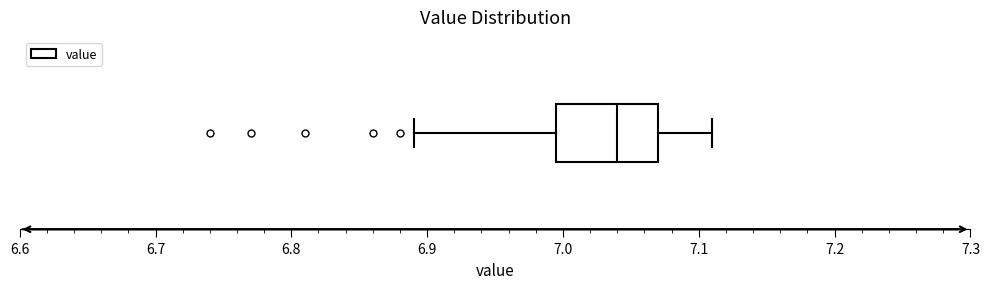

Where does the left whisker of the box end on the x-axis? The values are not printed on the chart, so give them approximately, as read against the axis.

6.89